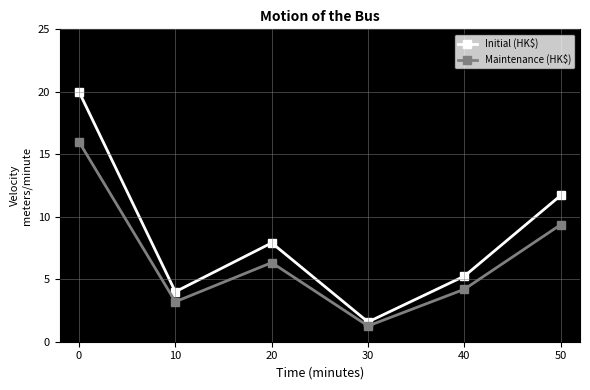

What is the sum of the Maintenance (HK$) values at 20 and 40?

10.5